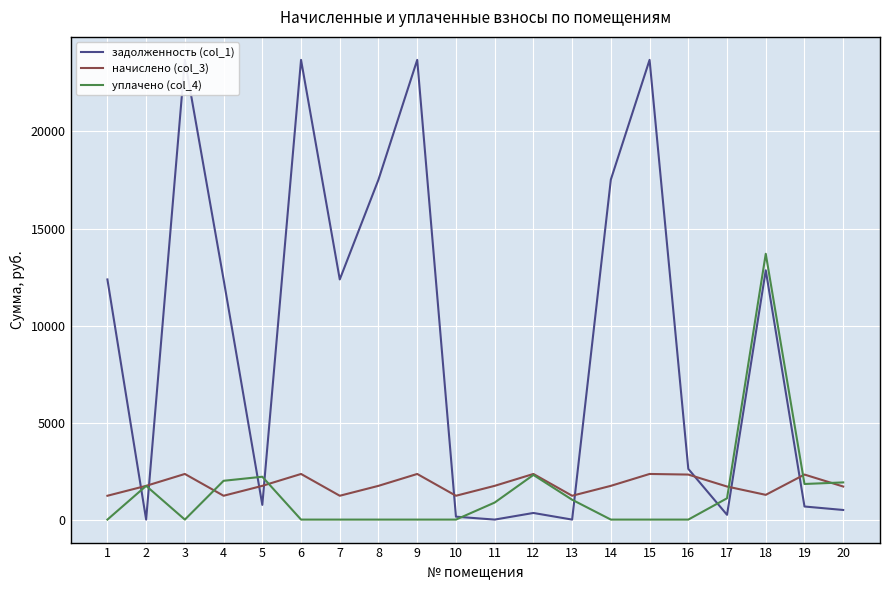

What is the difference between the maximum and minimum values in the начислено (col_3) series?

1123.2